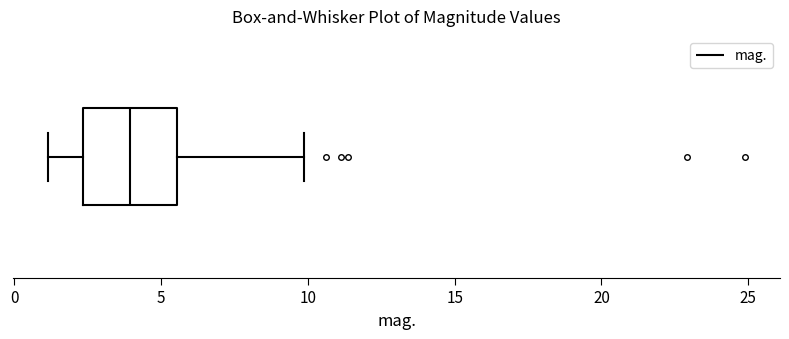

Where is the right edge of the box on the x-axis? The values are not printed on the chart, so give them approximately, as read against the axis.

5.5